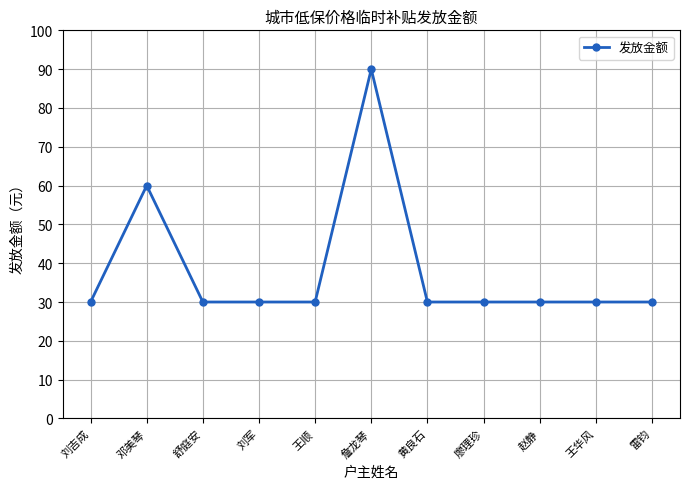

True or false: the data shows 14 at 赵静.

False